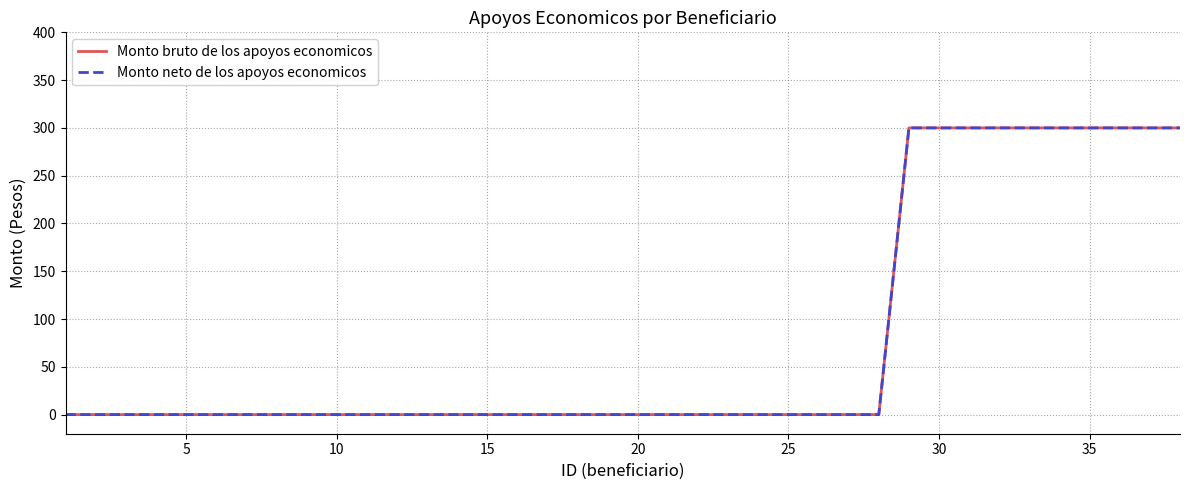

Which series has the largest total across all categories?

Monto bruto de los apoyos economicos